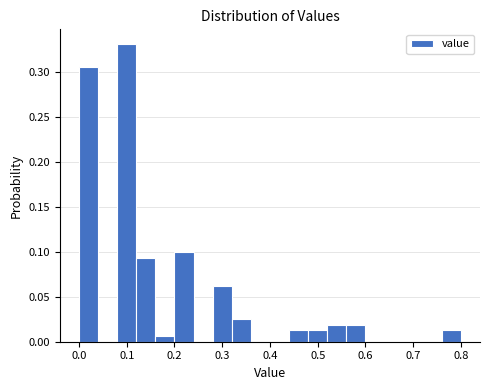

Reading left to right, list every bar in this chart as the range it spans on the x-axis followed by its height. The values are not printed on the chart, so give them approximately, as read against the axis.

0.00 to 0.04: 0.305
0.04 to 0.08: 0
0.08 to 0.12: 0.330
0.12 to 0.16: 0.095
0.16 to 0.20: 0.005
0.20 to 0.24: 0.100
0.24 to 0.28: 0
0.28 to 0.32: 0.065
0.32 to 0.36: 0.025
0.36 to 0.40: 0
0.40 to 0.44: 0
0.44 to 0.48: 0.015
0.48 to 0.52: 0.015
0.52 to 0.56: 0.020
0.56 to 0.60: 0.020
0.60 to 0.64: 0
0.64 to 0.68: 0
0.68 to 0.72: 0
0.72 to 0.76: 0
0.76 to 0.80: 0.015